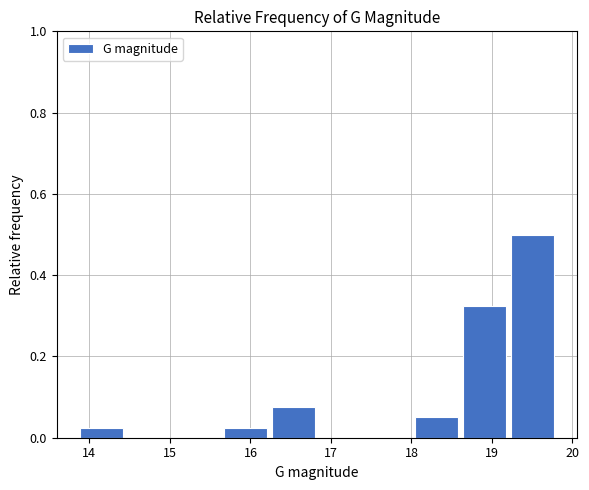

Reading left to right, transcribe this chart: for each bar, give the range it covers on the x-axis and its height. Neither the bar edges nor the heights are printed on the chart, so give them approximately, as read against the axes.

13.9 to 14.5: 0.02
14.5 to 15.1: 0
15.1 to 15.7: 0
15.7 to 16.3: 0.02
16.3 to 16.9: 0.08
16.9 to 17.5: 0
17.5 to 18.0: 0
18.0 to 18.6: 0.06
18.6 to 19.2: 0.32
19.2 to 19.8: 0.50